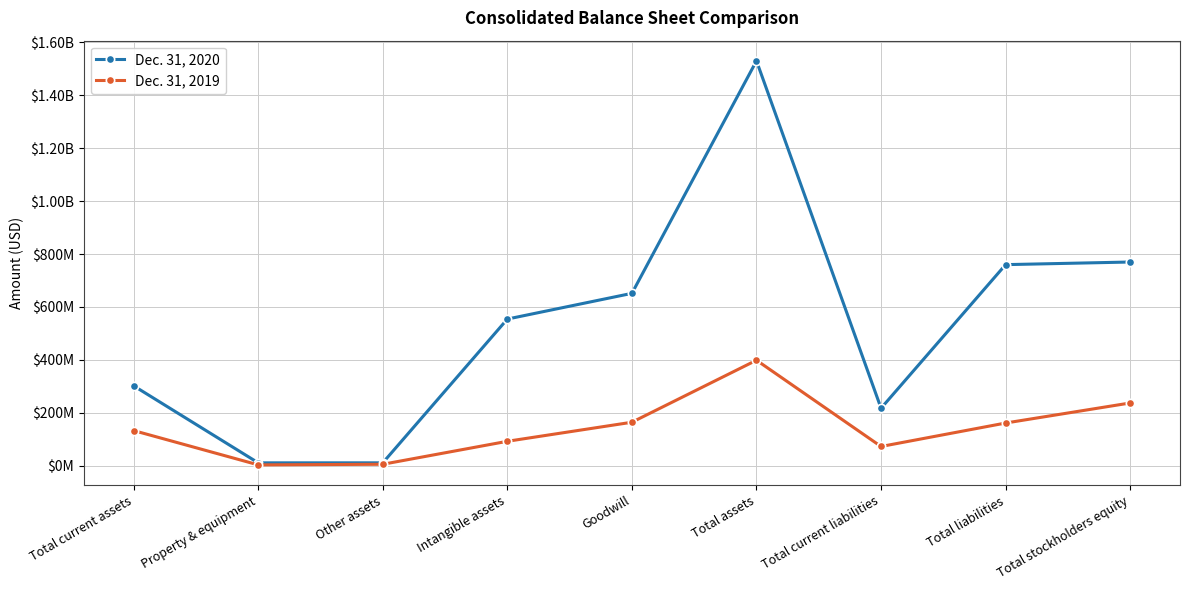

Between Intangible assets and Total liabilities, which is larger?

Total liabilities